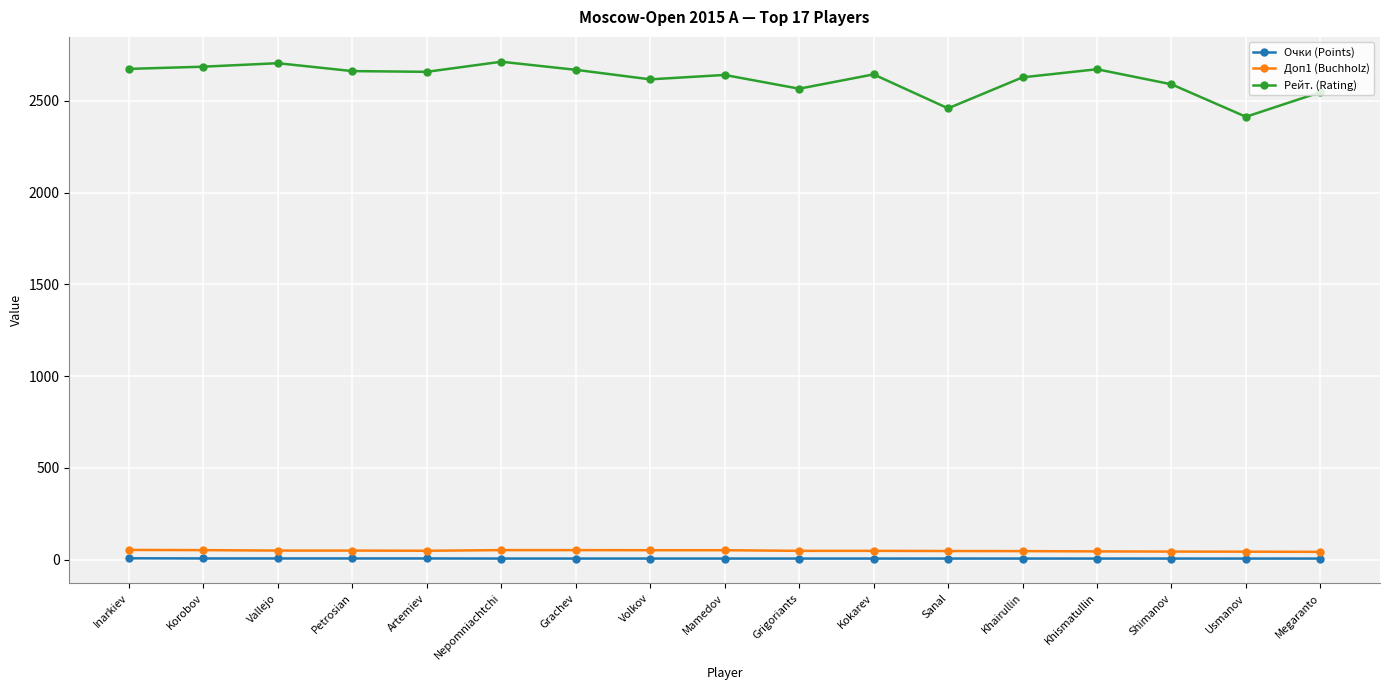

Which series has the largest range (max minus min)?

Рейт. (Rating)